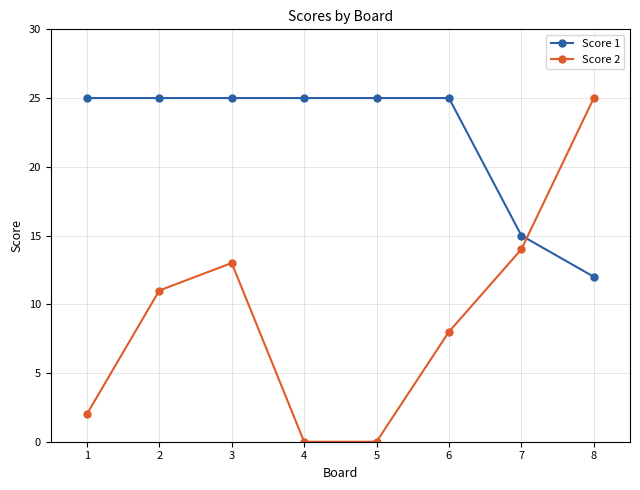

Reading right to left, what are all the values shown in this chart?

Score 1: 8=12	7=15	6=25	5=25	4=25	3=25	2=25	1=25
Score 2: 8=25	7=14	6=8	5=0	4=0	3=13	2=11	1=2